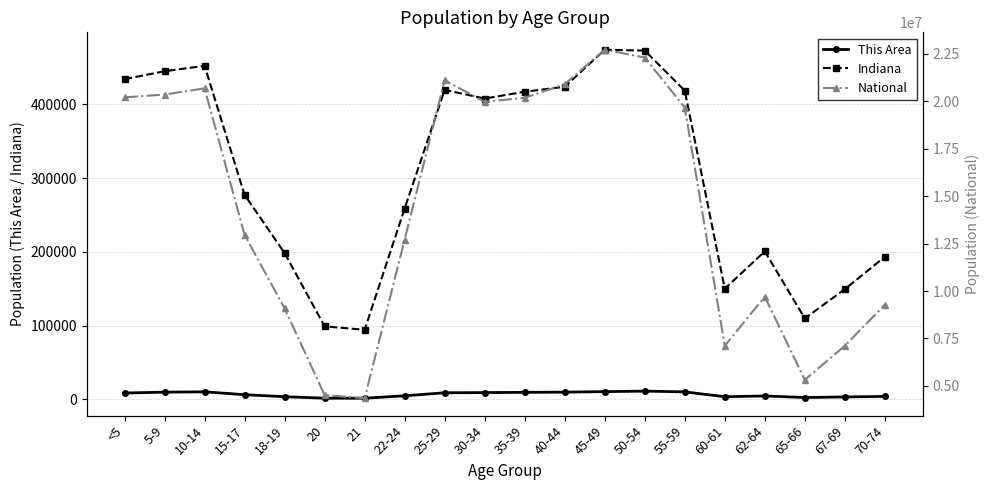

At how many categories does at least one series exceed 15677496?

10